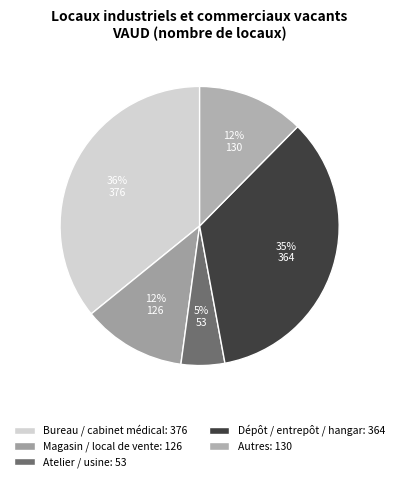

Which has a higher value, Autres or Dépôt / entrepôt / hangar?

Dépôt / entrepôt / hangar